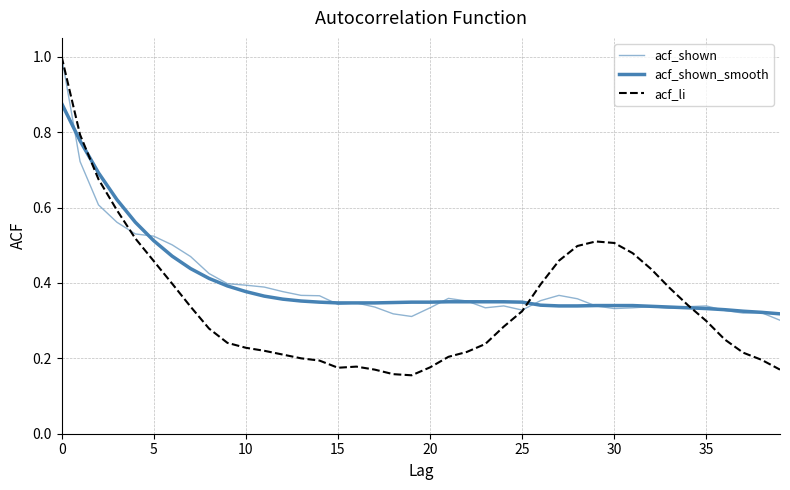

How many lines are shown in the chart?

3